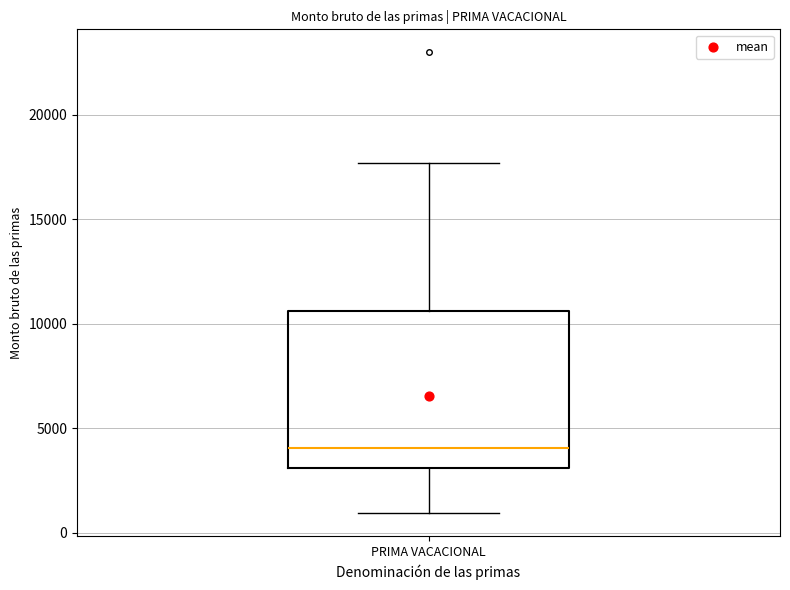

Where does the lower whisker of the box for PRIMA VACACIONAL end on the y-axis? The values are not printed on the chart, so give them approximately, as read against the axis.

1000